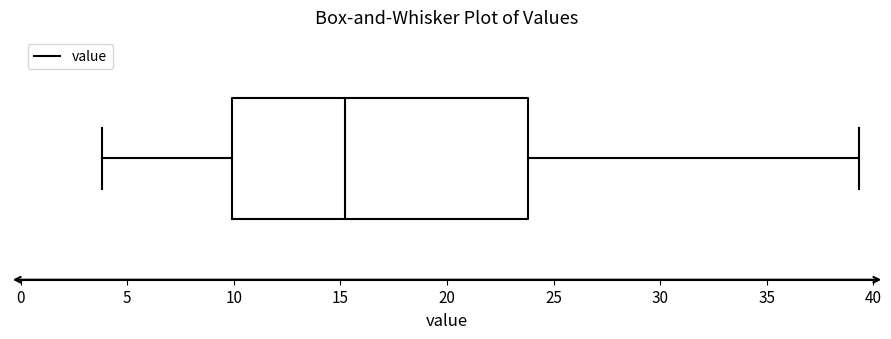

Transcribe this box plot: give where the median line is, the range the box spans, and where the two whiskers end, as read against the x-axis. The values are not printed on the chart, so give them approximately, as read against the axis.

median 15.0, box 10.0 to 24.0, whiskers 4.0 to 39.5